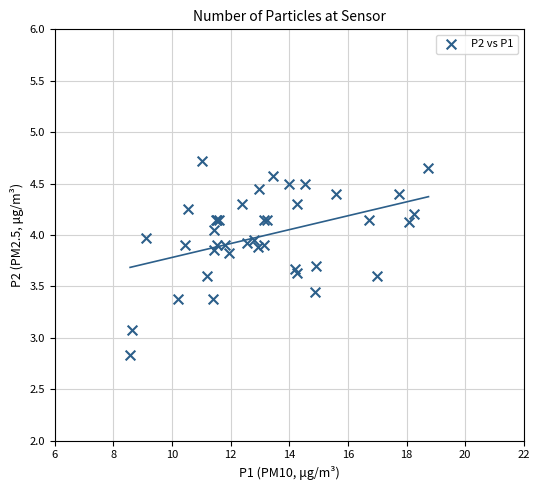

What Y value in the scatter plot is closest to 3?

3.1